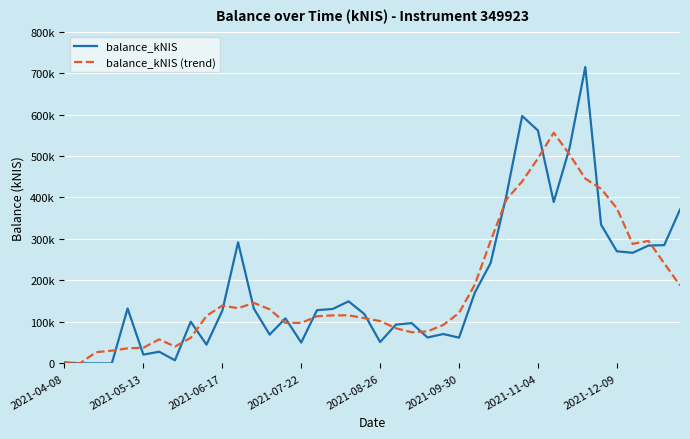

True or false: balance_kNIS (trend) has more than 1 interior local peaks.

True